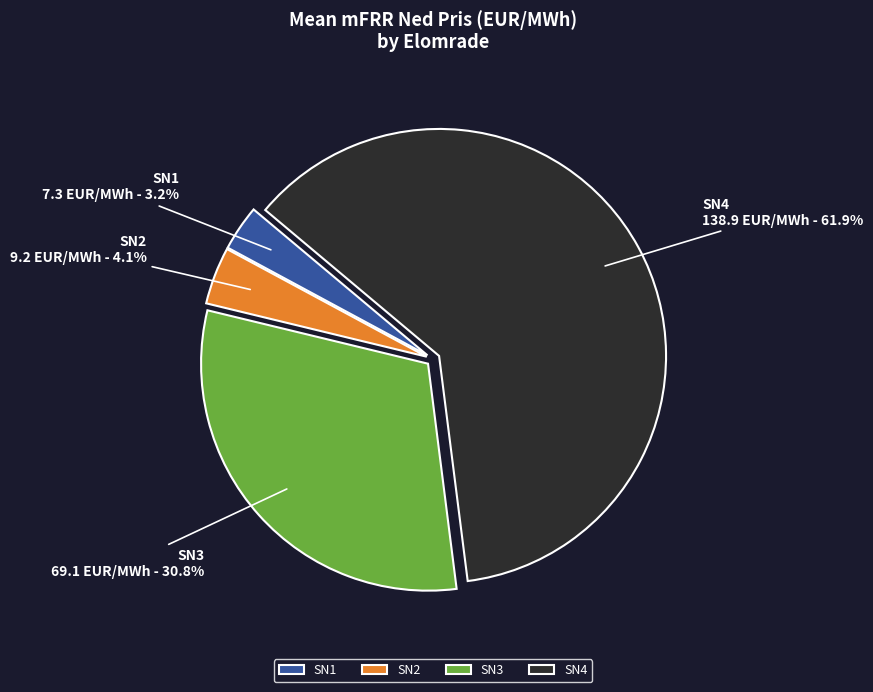

What is the largest slice in the pie chart?

SN4